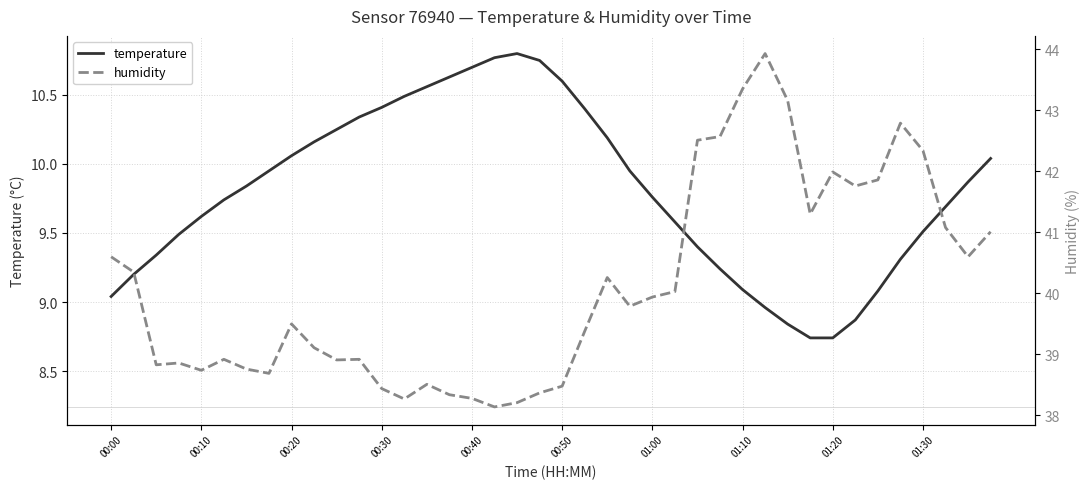

Reading right to left, list all the values displayed in this chart.

temperature: 10.0	9.9	9.7	9.5	9.3	9.1	8.9	8.7	8.7	8.8	9.0	9.1	9.2	9.4	9.6	9.8	9.9	10.2	10.4	10.6	10.8	10.8	10.8	10.7	10.6	10.6	10.5	10.4	10.3	10.2	10.2	10.1	9.9	9.8	9.7	9.6	9.5	9.3	9.2	9.0
humidity: 41.0	40.6	41.1	42.3	42.8	41.9	41.8	42.0	41.3	43.2	43.9	43.4	42.6	42.5	40.0	39.9	39.8	40.3	39.4	38.5	38.4	38.2	38.1	38.3	38.3	38.5	38.3	38.4	38.9	38.9	39.1	39.5	38.7	38.8	38.9	38.7	38.9	38.8	40.4	40.6